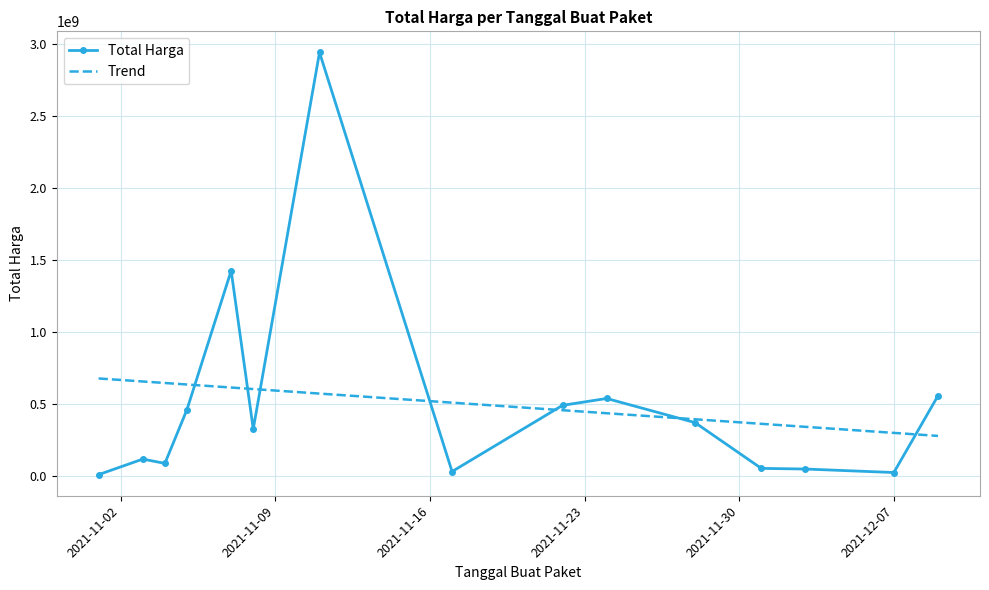

Which series has the widest spread of values?

Total Harga